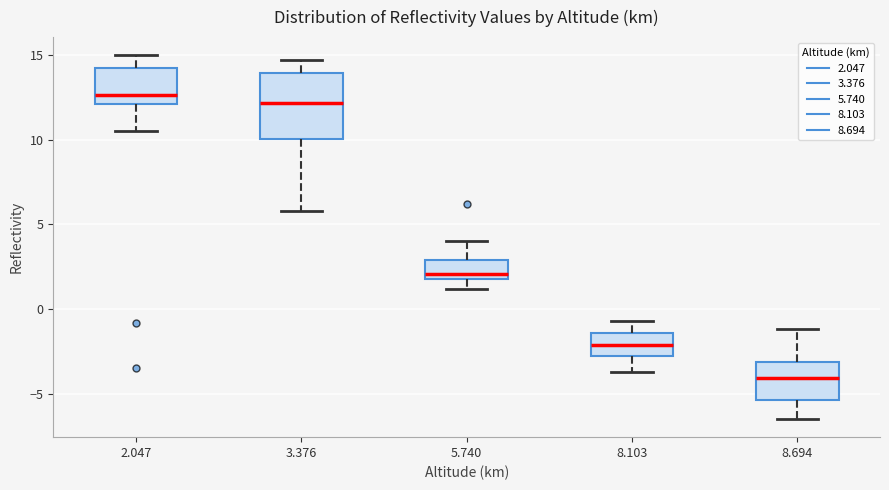

Comparing the boxes themselves (not the whiskers), which one is the tallest?

3.376